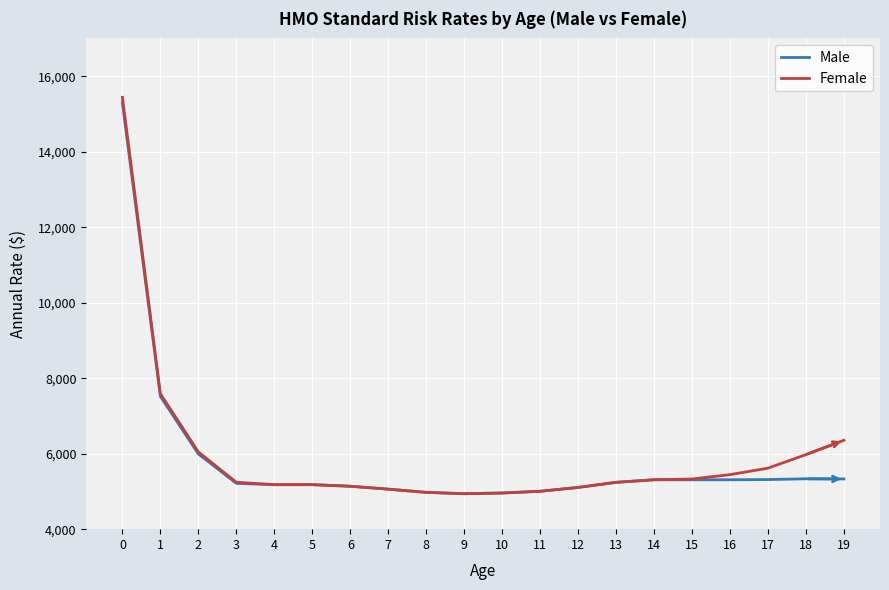

Rank the series by their maximum value, from lowest to highest.

Male, Female